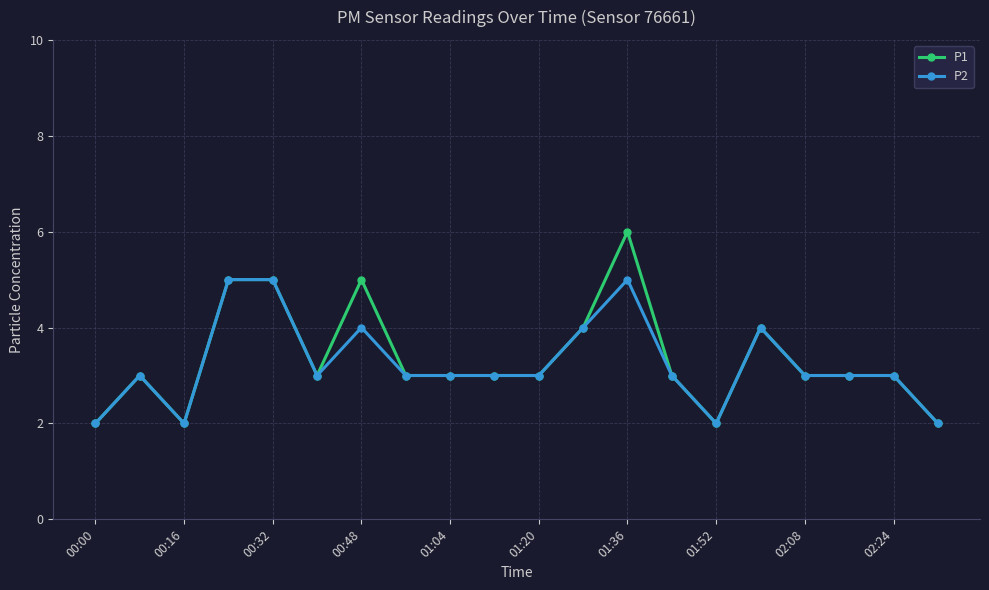

How many lines are shown in the chart?

2